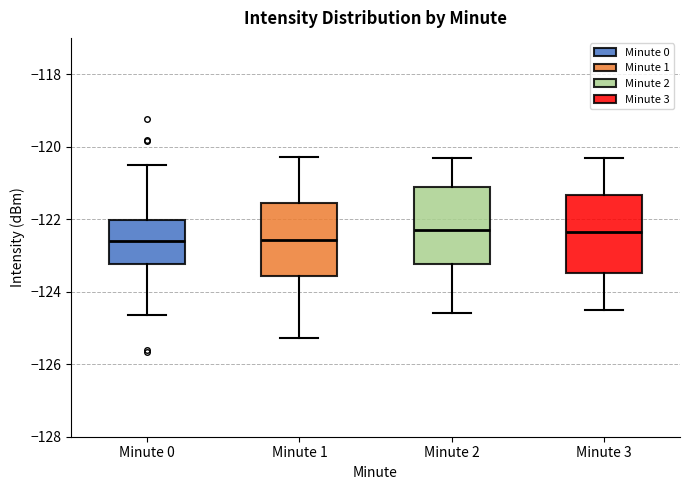

Reading left to right, read every box against the y-axis: the position of its median line, the range the box covers, and the ends of its whiskers. The values are not printed on the chart, so give them approximately, as read against the axis.

Minute 0: median -122.6, box -123.2 to -122.0, whiskers -124.6 to -120.6
Minute 1: median -122.6, box -123.6 to -121.6, whiskers -125.2 to -120.2
Minute 2: median -122.2, box -123.2 to -121.2, whiskers -124.6 to -120.2
Minute 3: median -122.4, box -123.4 to -121.4, whiskers -124.4 to -120.2